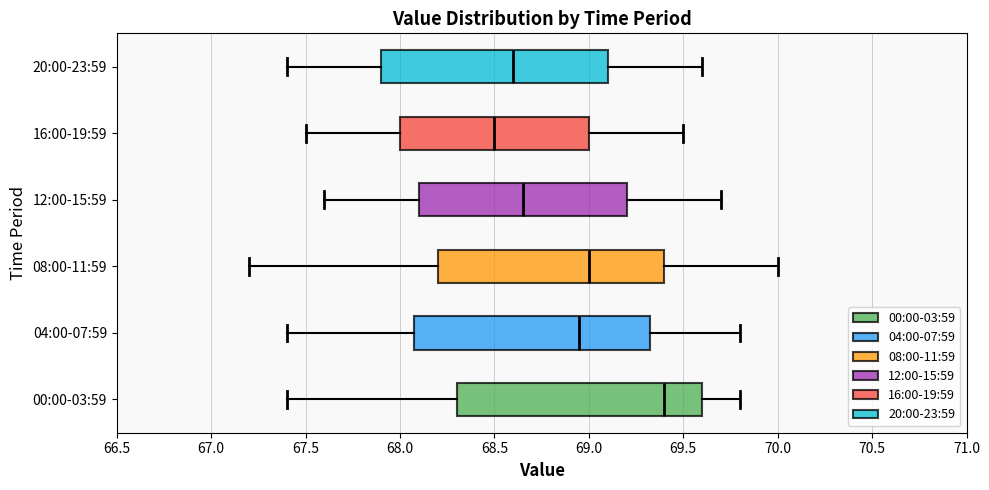

Which box's median line is the furthest to the left?

16:00-19:59